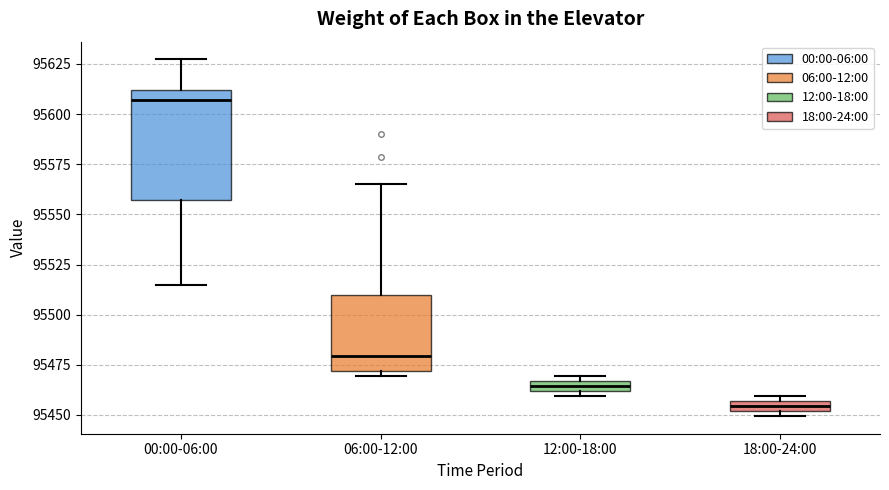

Where is the lower edge of the box for 18:00-24:00 on the y-axis? The values are not printed on the chart, so give them approximately, as read against the axis.

95450